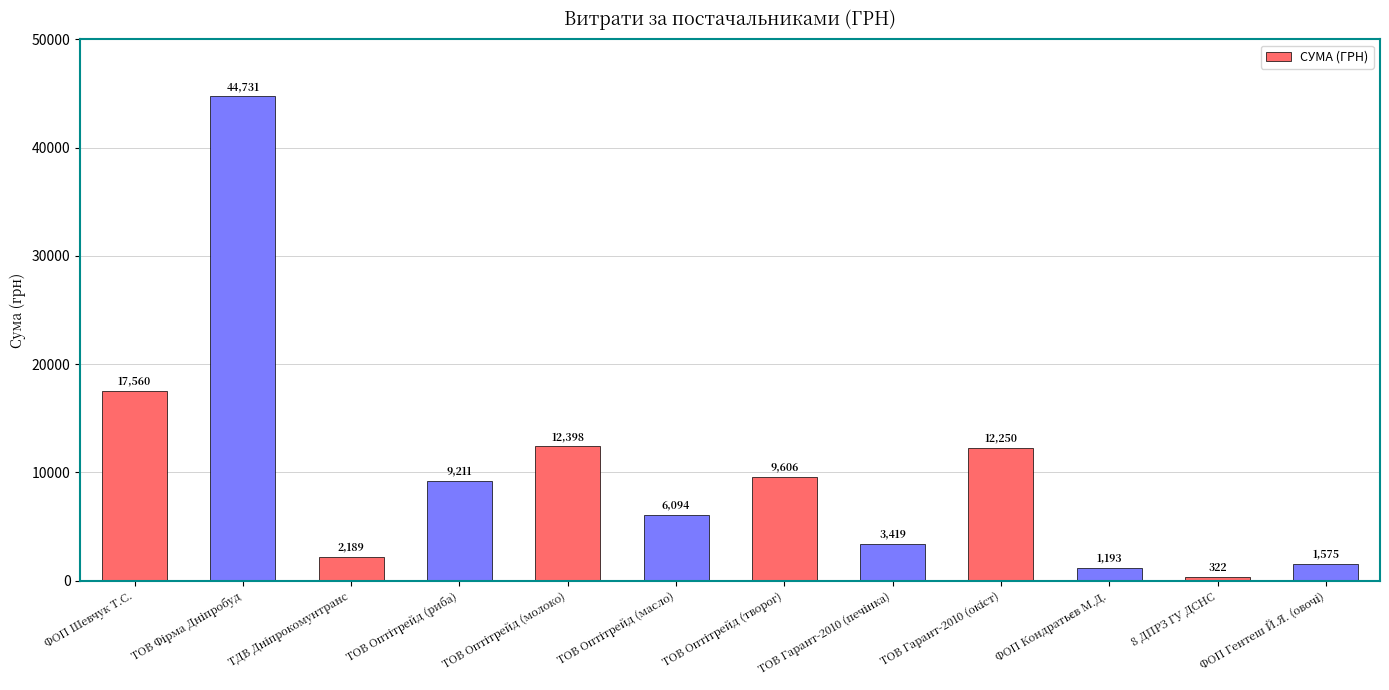

Where does the data first go above 9211?

ФОП Шевчук Т.С.